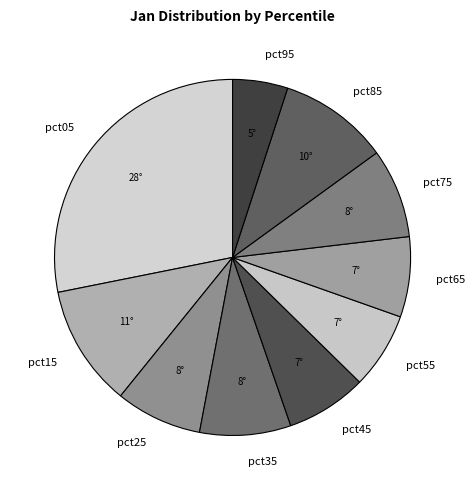

Is there any slice that represents more than half of the pie?

No